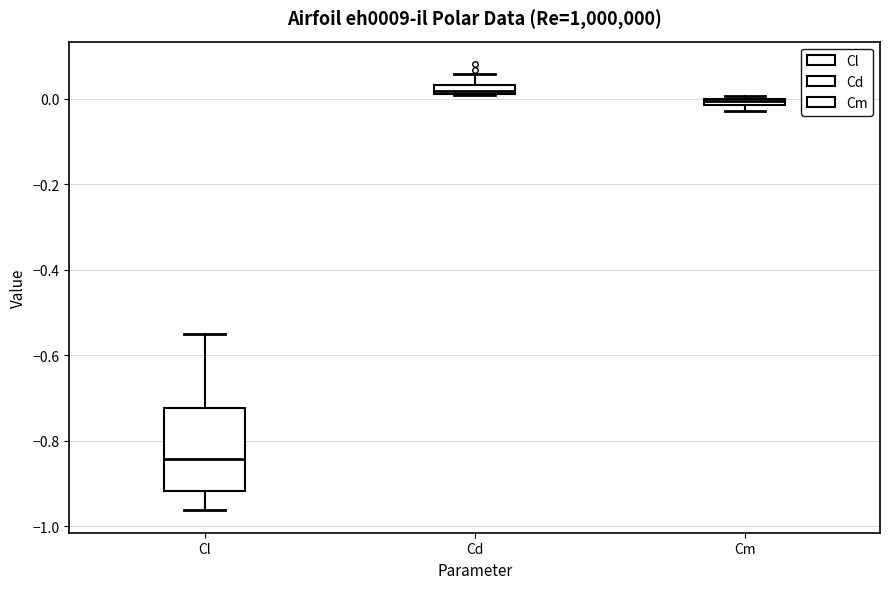

Comparing the boxes themselves (not the whiskers), which one is the tallest?

Cl